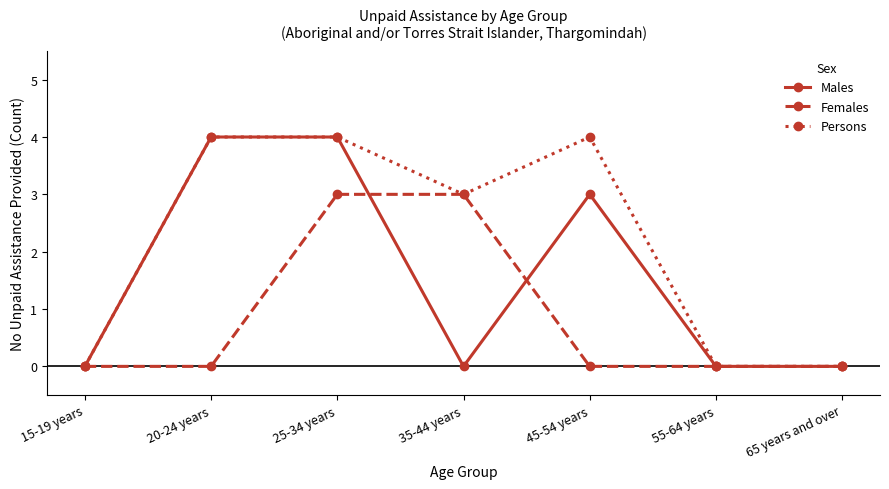

At which category does Males reach its first local valley?

35-44 years